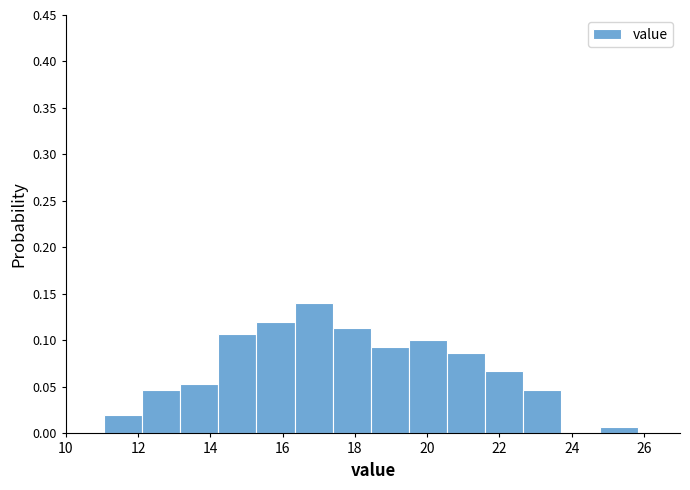

Over which range of the x-axis is the bar tallest?

16.4 to 17.4